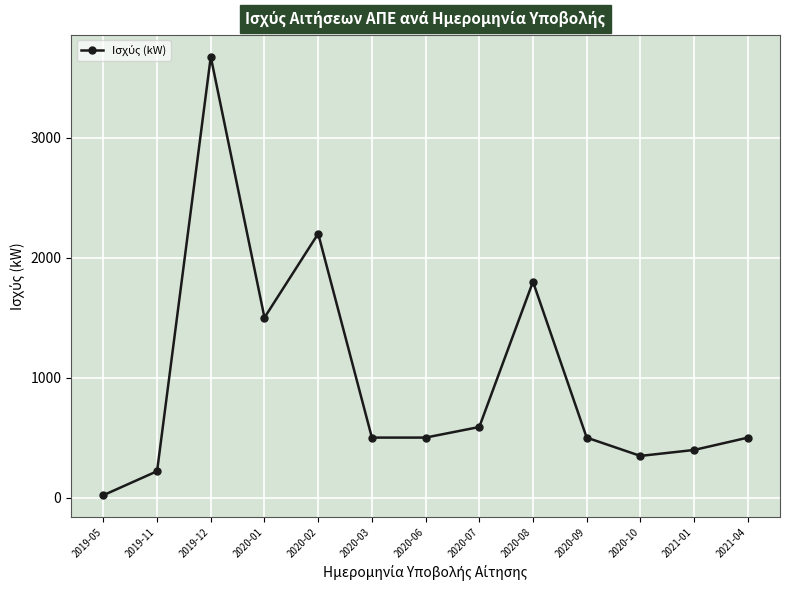

Where is the data nearest to the value 1846?

2020-08